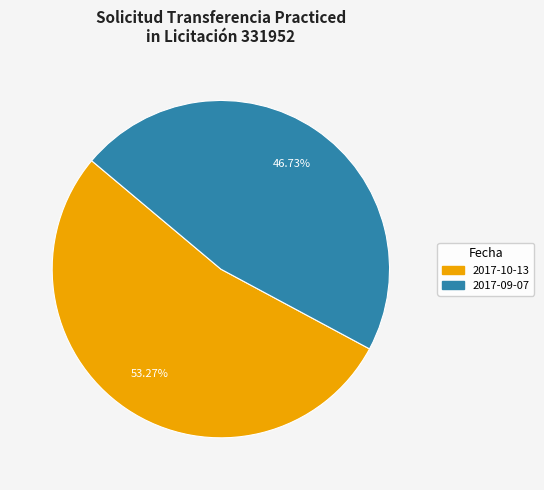

To the nearest percent, what percentage of the pie is 2017-10-13?

53%